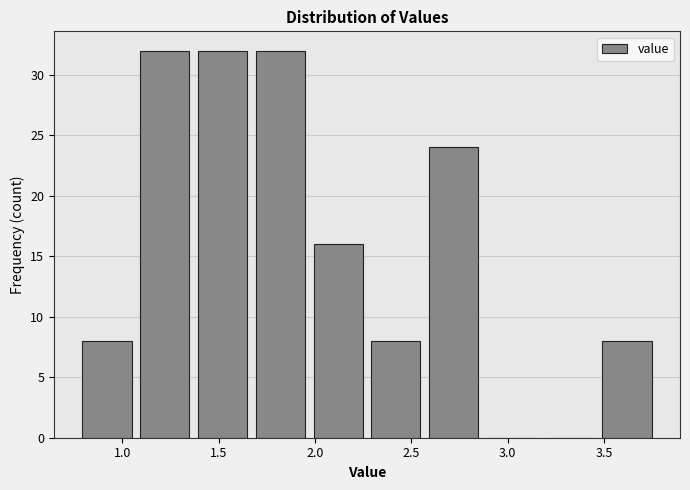

How tall is the bar that spans 1.97 to 2.27 on the x-axis? Neither the bar edges nor the heights are printed on the chart, so give them approximately, as read against the axes.

16